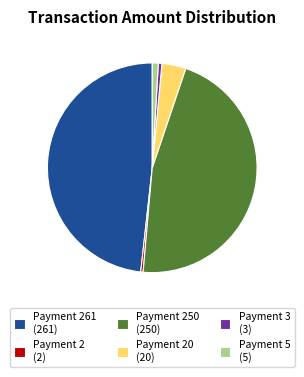

Does any single category account for the majority?

No